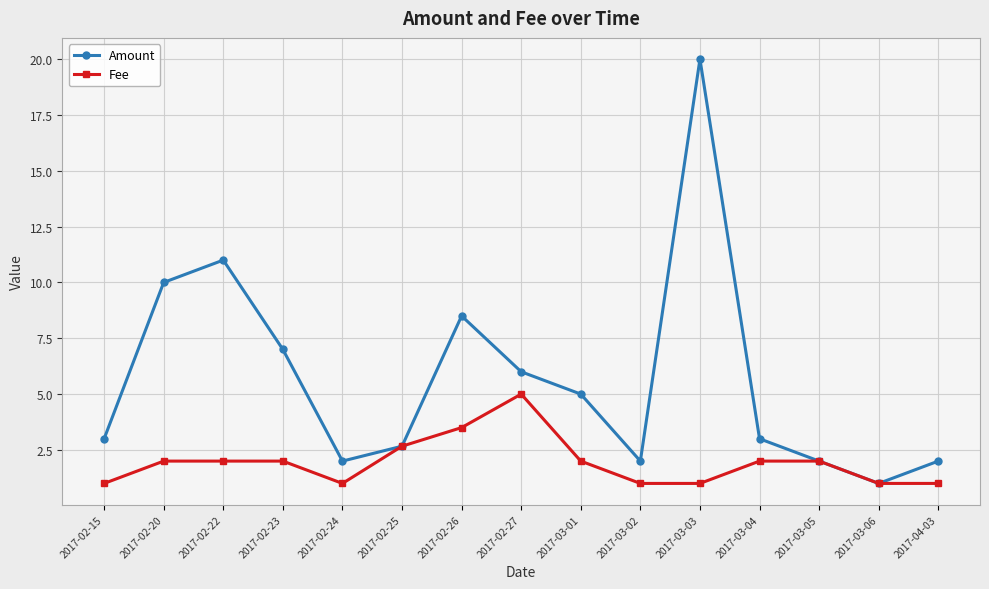

List the series in order of their peak value, lowest first.

Fee, Amount